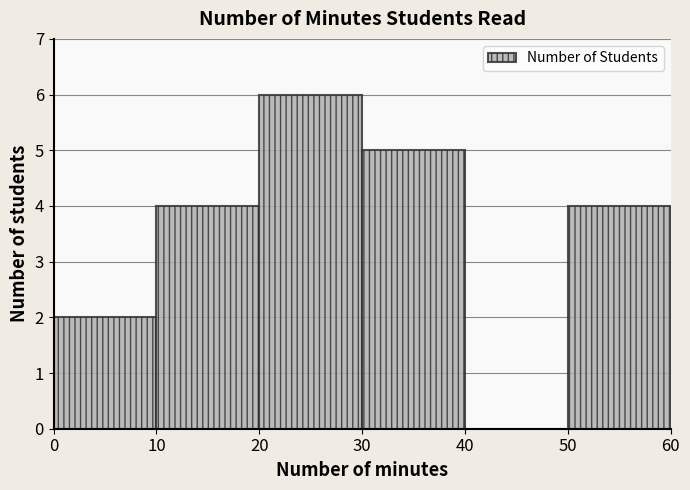

Which range on the x-axis has the tallest bar?

20 to 30